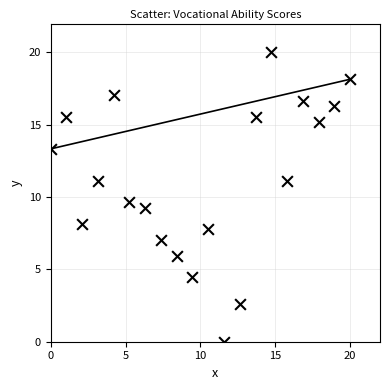

What Y value in the scatter plot is closest to 10?

9.6